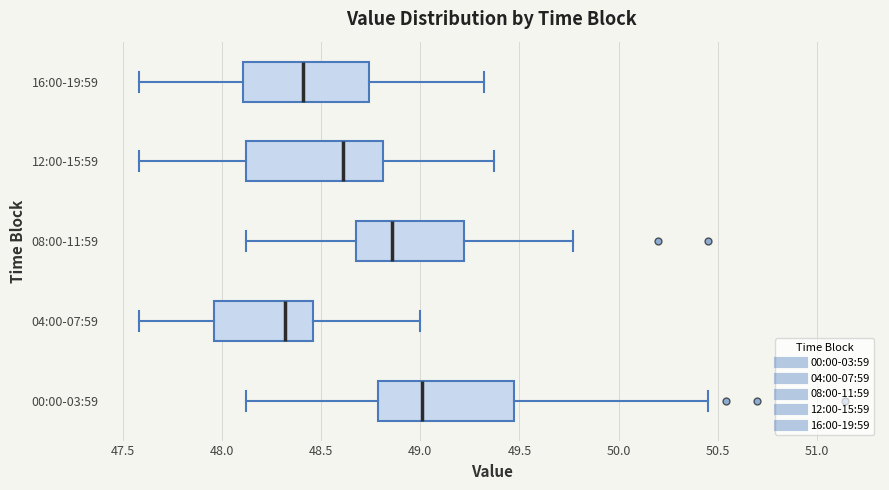

Where does the right whisker of the box for 16:00-19:59 end on the x-axis? The values are not printed on the chart, so give them approximately, as read against the axis.

49.30